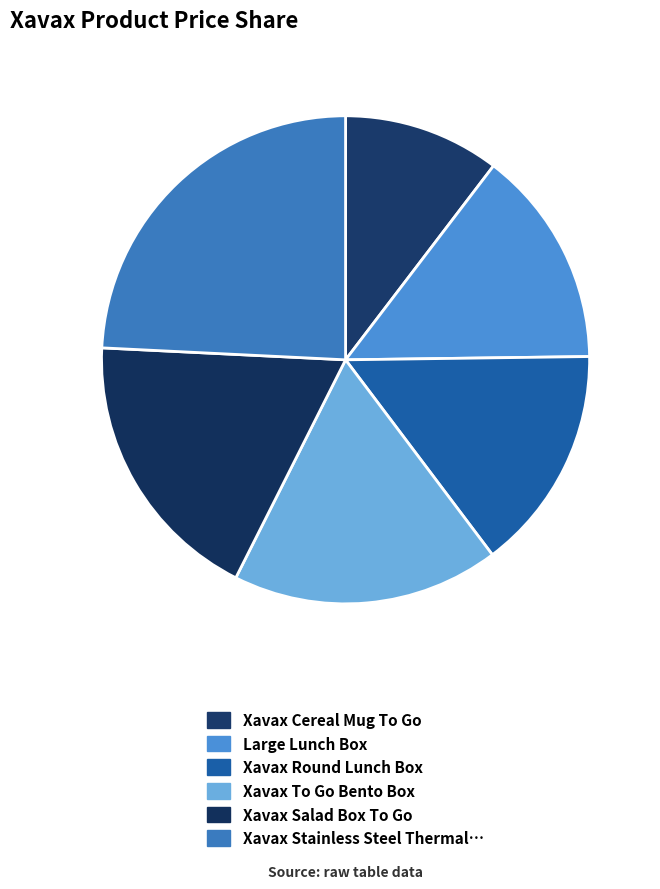

How many slices are in this pie chart?

6